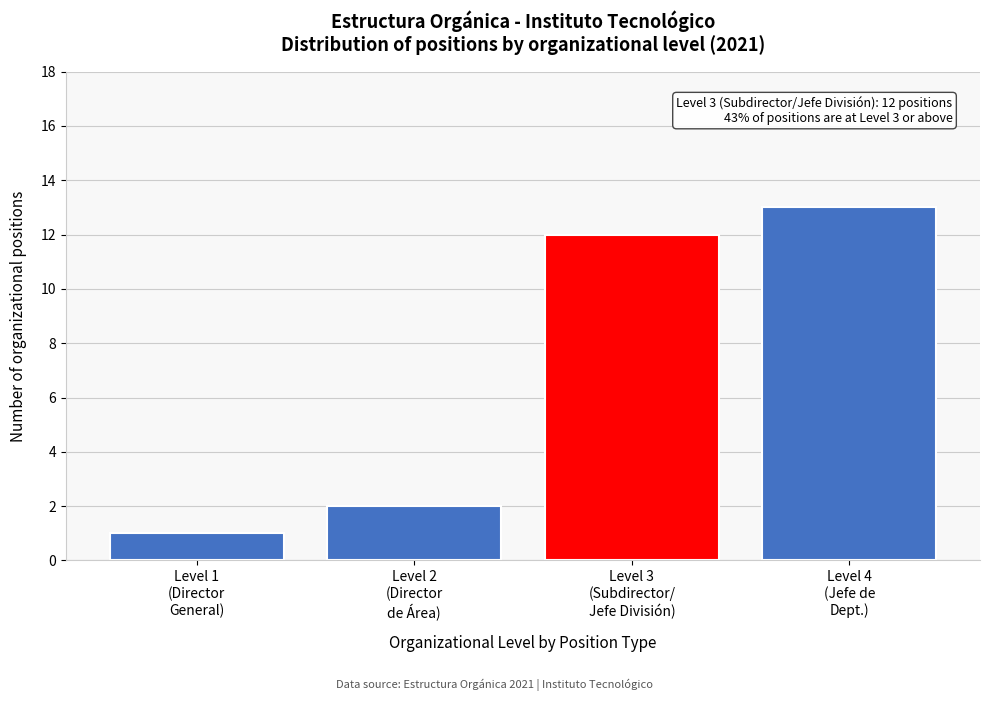

Reading right to left, extract all data points from this chart.

13	12	2	1